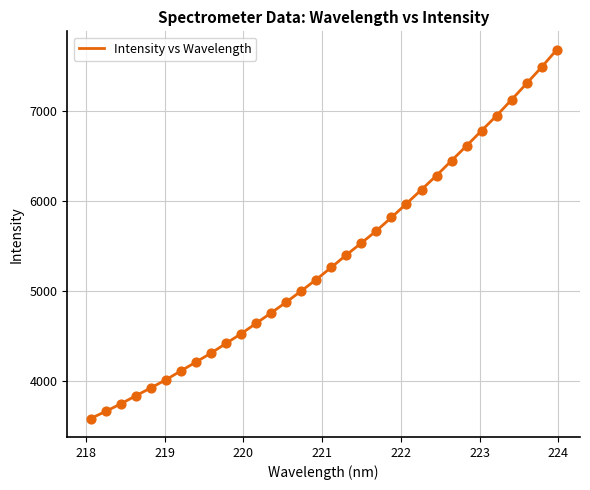

What is the difference between the maximum and minimum values?

4101.1